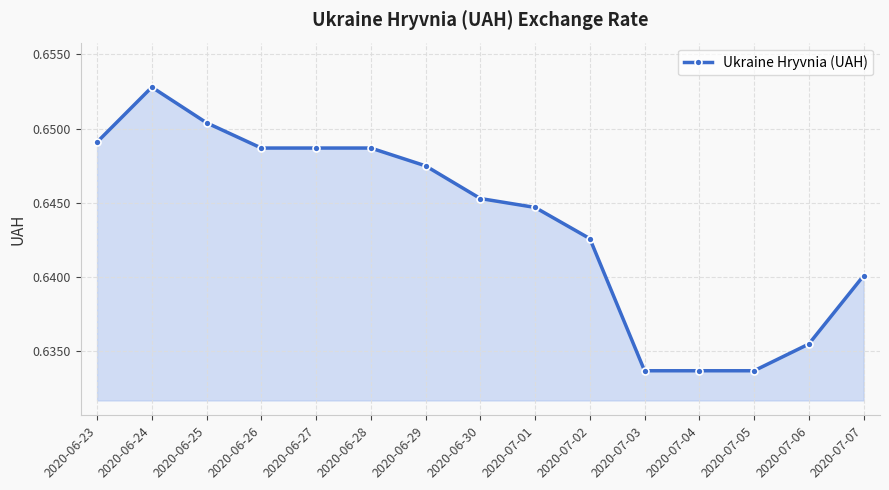

The chart shows a value of 0.3 at 2020-06-23. True or false?

False